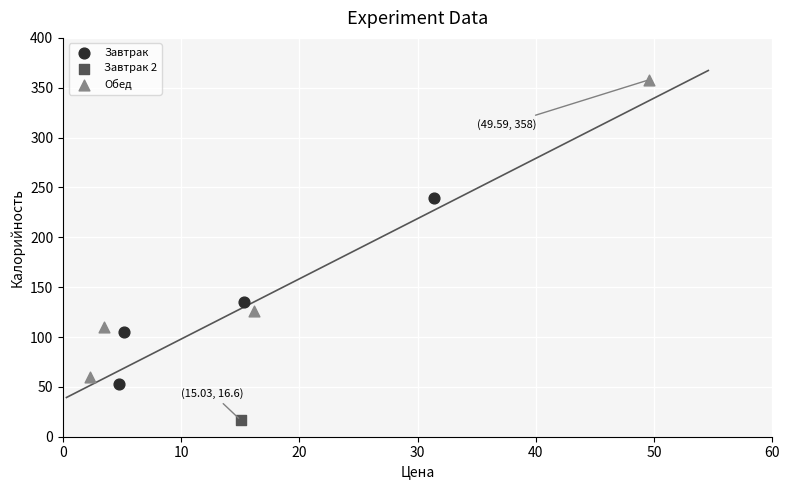

Which series reaches the minimum Y coordinate?

Завтрак 2